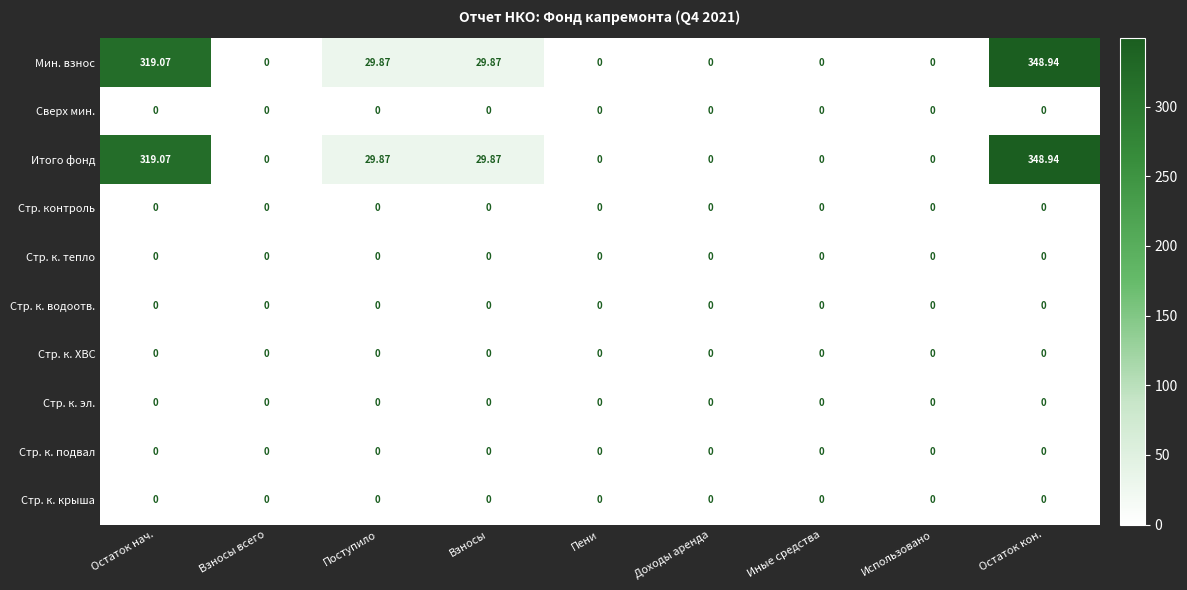

Is the value of Мин. взнос at Остаток кон. greater than the value of Стр. к. подвал at Поступило?

Yes